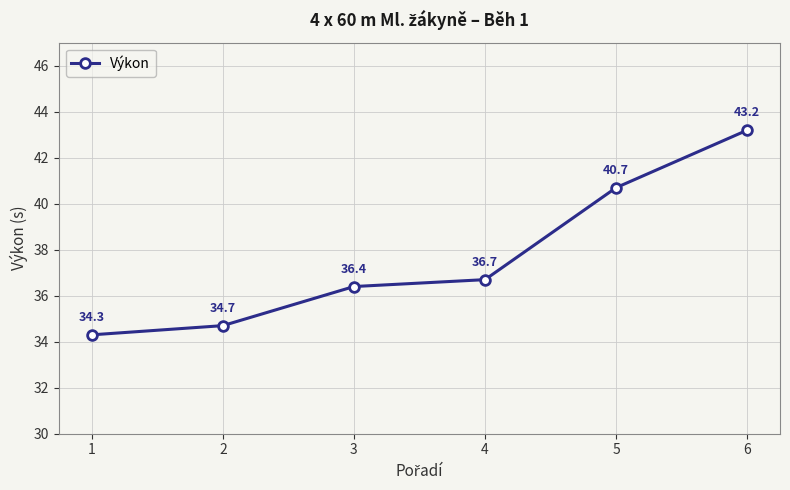

True or false: the data has more than 2 interior local peaks.

False